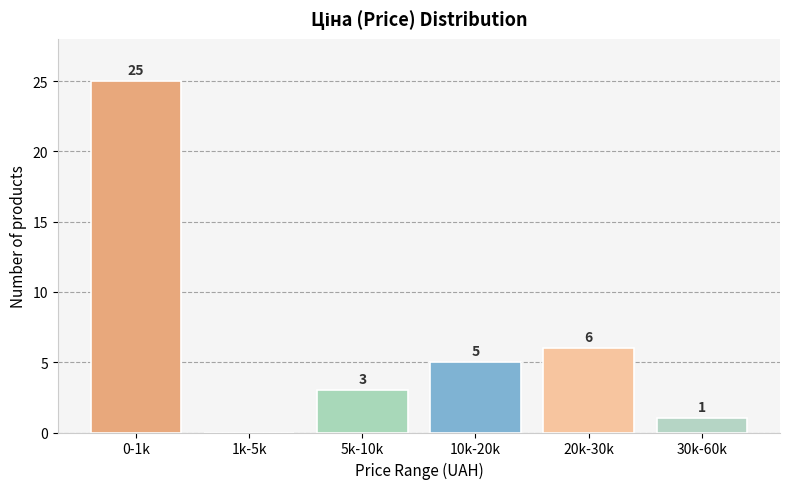

Reading left to right, list all the values displayed in this chart.

0-1k=25	1k-5k=0	5k-10k=3	10k-20k=5	20k-30k=6	30k-60k=1